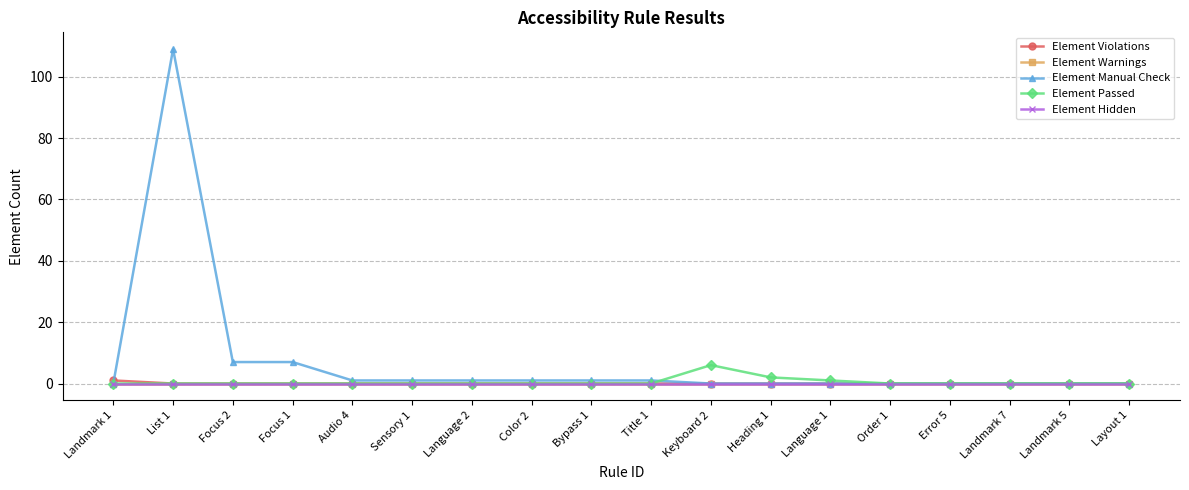

Does the chart have visible grid lines?

Yes